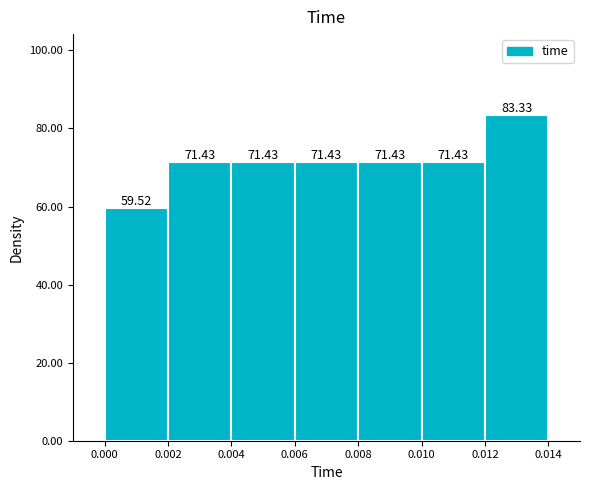

Reading left to right, transcribe this chart: for each bar, give the range it covers on the x-axis and its height.

0.000 to 0.002: 59.52
0.002 to 0.004: 71.43
0.004 to 0.006: 71.43
0.006 to 0.008: 71.43
0.008 to 0.010: 71.43
0.010 to 0.012: 71.43
0.012 to 0.014: 83.33